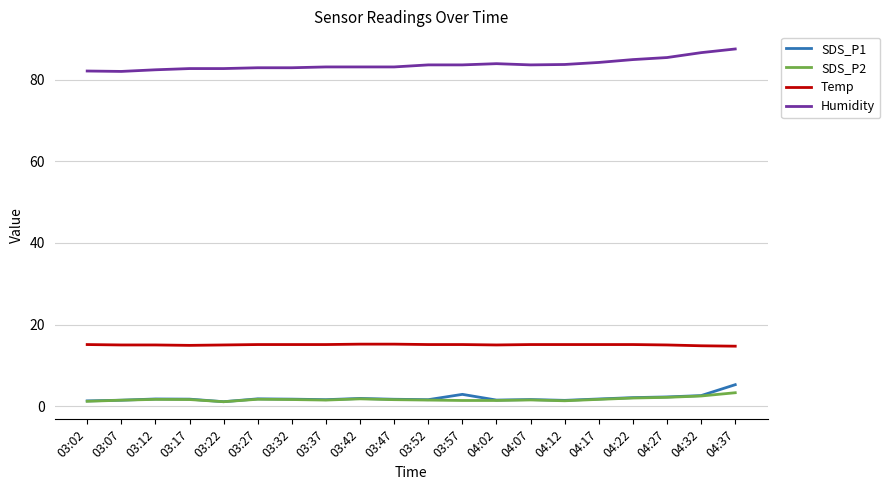

True or false: Temp and SDS_P2 cross at least once.

False